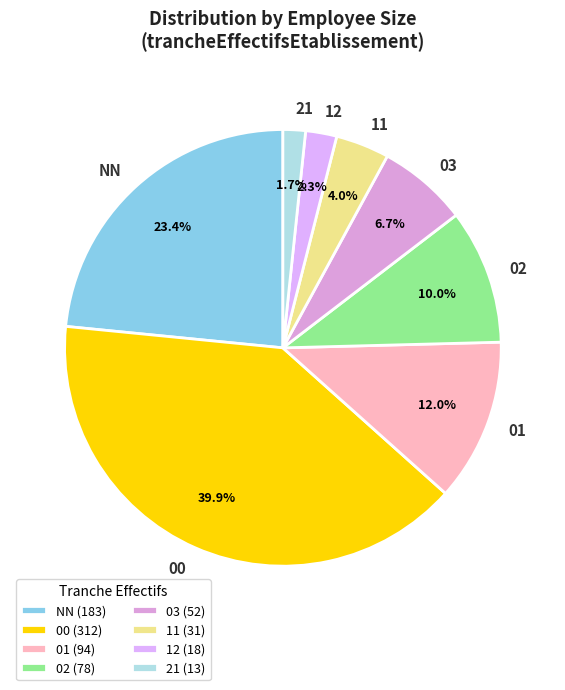

Approximately how many times larger is the value at NN compared to 03?

3.5